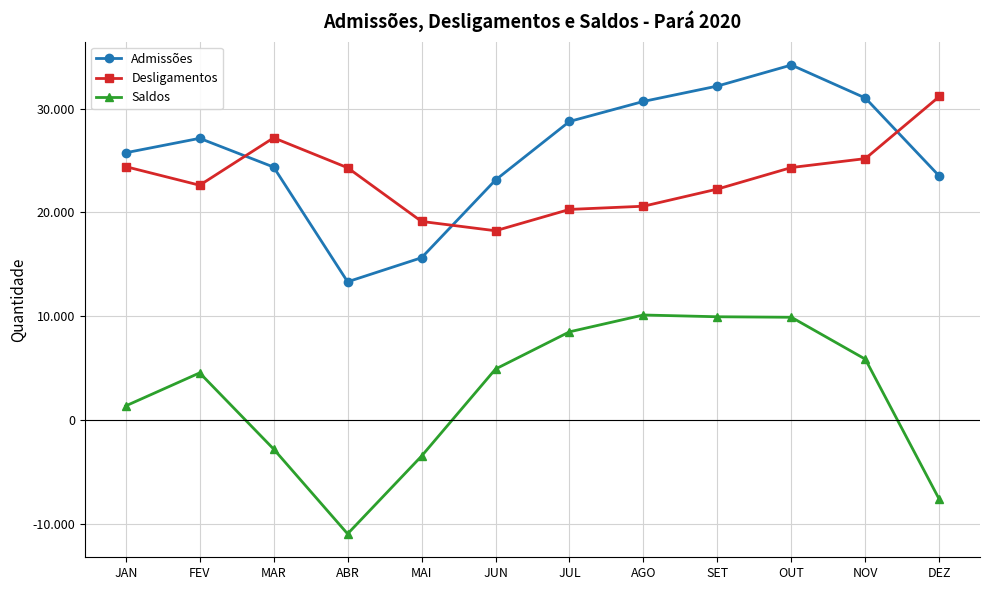

Reading left to right, extract all data points from this chart.

Admissões: 25736	27127	24355	13300	15619	23111	28753	30683	32165	34192	31011	23485
Desligamentos: 24398	22606	27176	24292	19117	18219	20275	20583	22236	24312	25172	31159
Saldos: 1338	4521	-2821	-10992	-3498	4892	8478	10100	9929	9880	5839	-7674